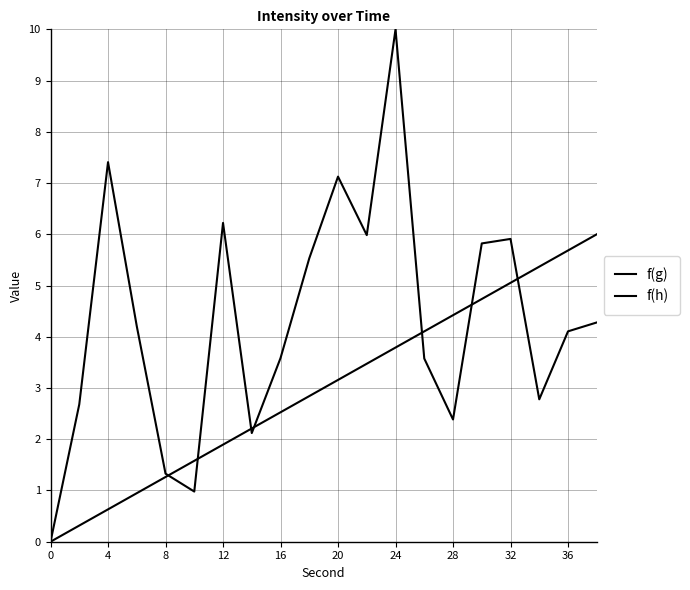

What is the average value of the f(h) series?

3.0